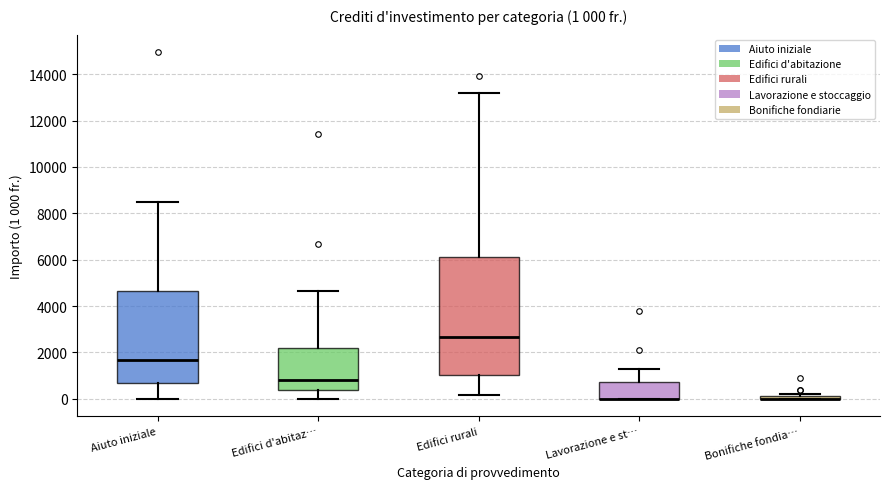

Comparing the boxes themselves (not the whiskers), which one is the tallest?

Edifici rurali